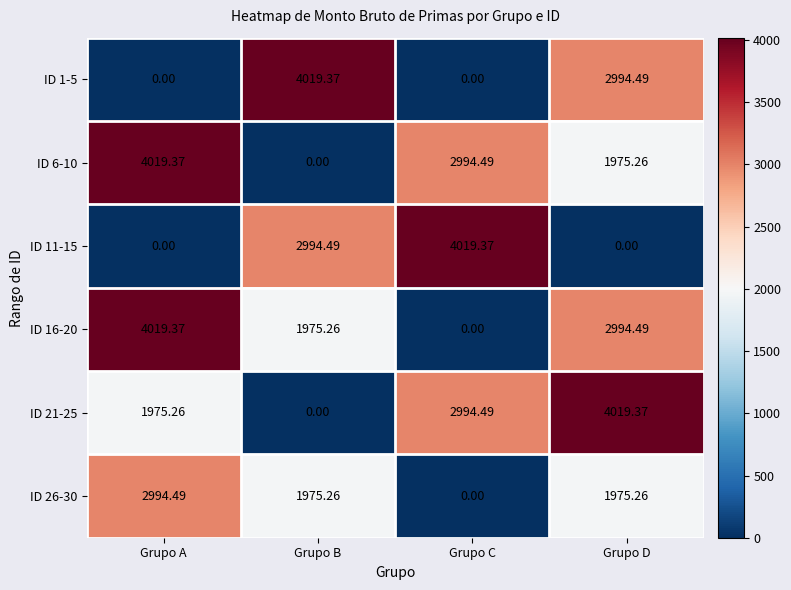

At which category is the sum across all series the highest?

Grupo D